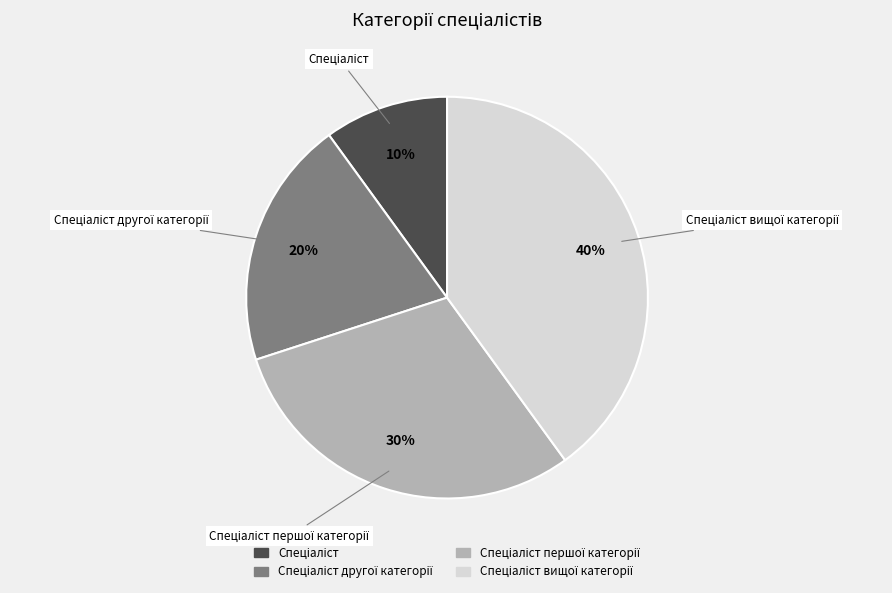

To the nearest percent, what is the average slice percentage?

25%